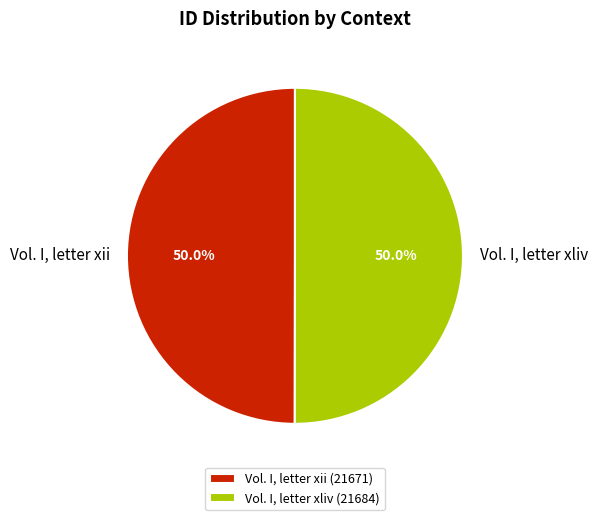

Approximately how many times larger is the value at Vol. I, letter xii (21671) compared to Vol. I, letter xliv (21684)?

1.0